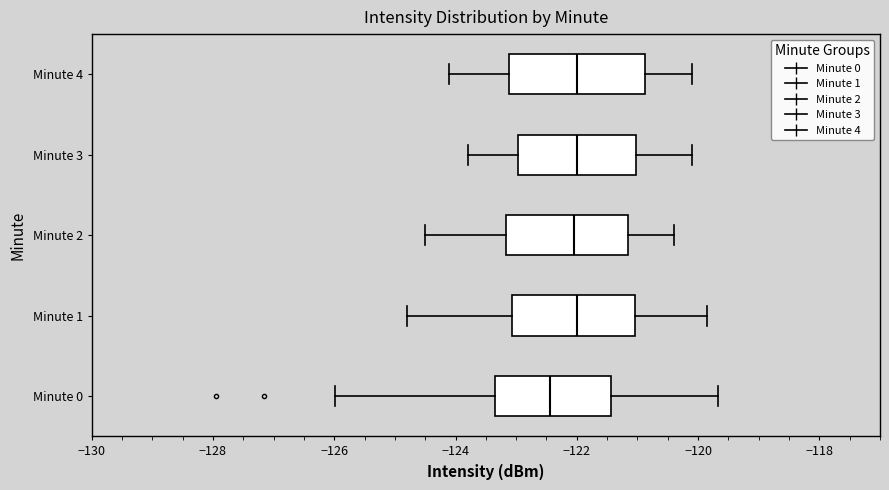

Comparing the boxes themselves (not the whiskers), which one is the widest?

Minute 4